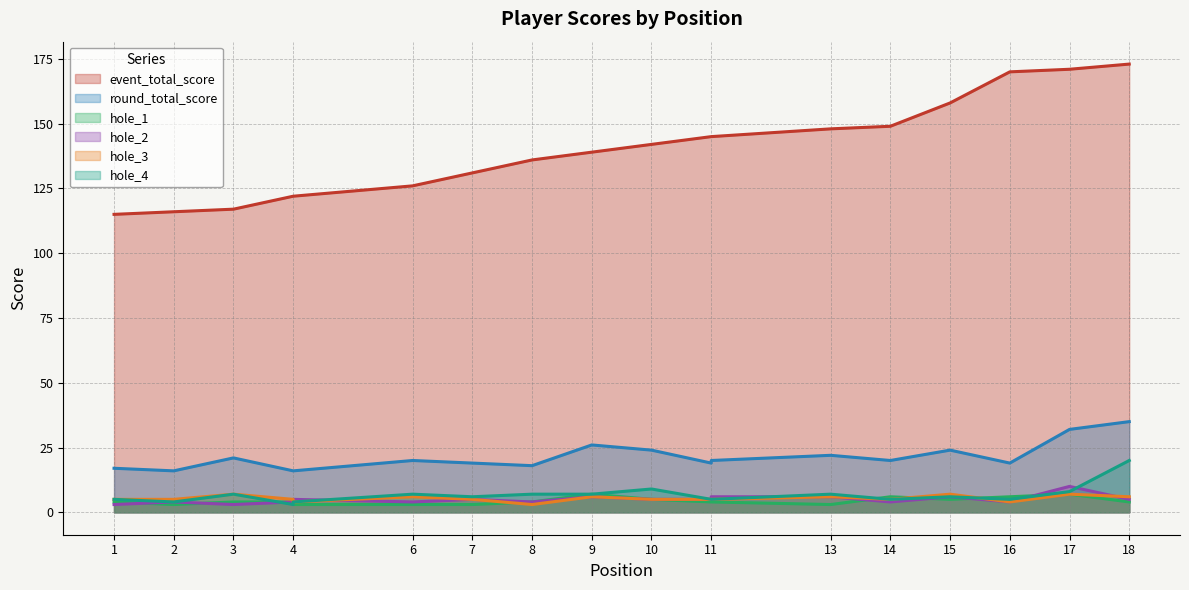

What is the average value of the event_total_score series?

140